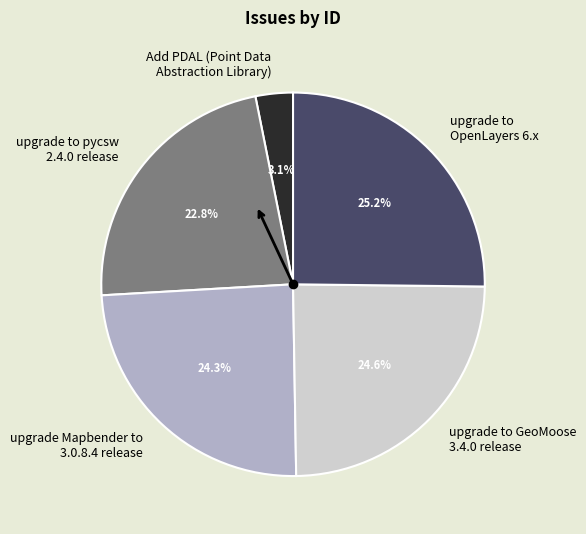

What is the largest slice in the pie chart?

upgrade to OpenLayers 6.x